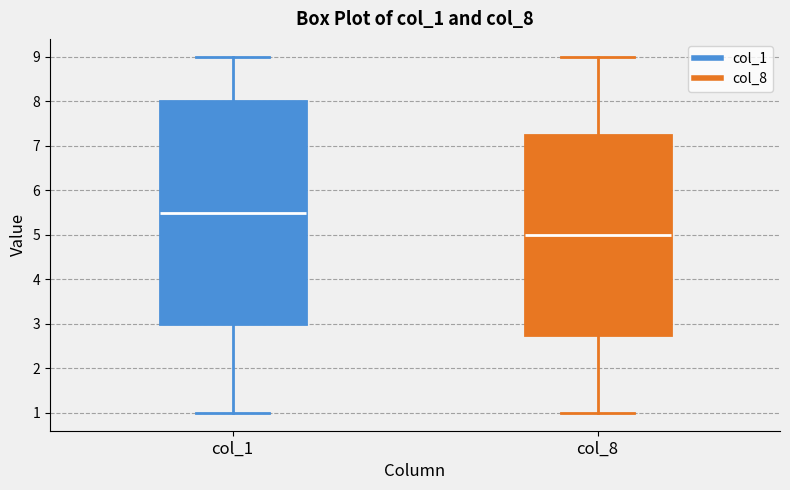

Where is the lower edge of the box for col_1 on the y-axis? The values are not printed on the chart, so give them approximately, as read against the axis.

3.0